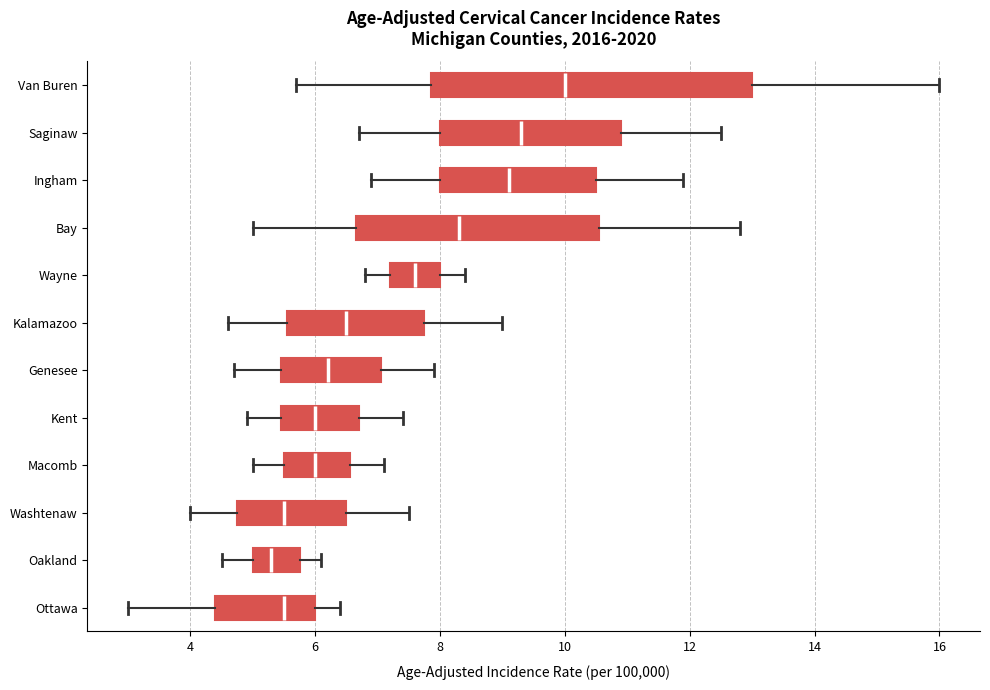

Reading bottom to top, transcribe this box plot: for each box, give where its median line is, the range the box spans, and where its two whiskers end, as read against the x-axis. The values are not printed on the chart, so give them approximately, as read against the axis.

Ottawa: median 5.6, box 4.4 to 6.0, whiskers 3.0 to 6.4
Oakland: median 5.4, box 5.0 to 5.8, whiskers 4.6 to 6.2
Washtenaw: median 5.6, box 4.8 to 6.6, whiskers 4.0 to 7.6
Macomb: median 6.0, box 5.6 to 6.6, whiskers 5.0 to 7.2
Kent: median 6.0, box 5.4 to 6.8, whiskers 5.0 to 7.4
Genesee: median 6.2, box 5.4 to 7.0, whiskers 4.8 to 8.0
Kalamazoo: median 6.6, box 5.6 to 7.8, whiskers 4.6 to 9.0
Wayne: median 7.6, box 7.2 to 8.0, whiskers 6.8 to 8.4
Bay: median 8.4, box 6.6 to 10.6, whiskers 5.0 to 12.8
Ingham: median 9.2, box 8.0 to 10.6, whiskers 7.0 to 12.0
Saginaw: median 9.4, box 8.0 to 11.0, whiskers 6.8 to 12.6
Van Buren: median 10.0, box 7.8 to 13.0, whiskers 5.8 to 16.0